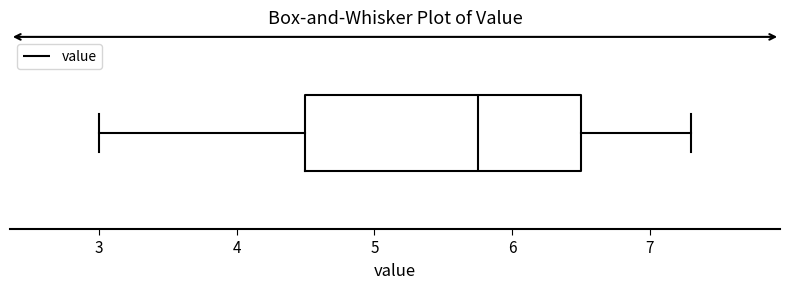

Where is the right edge of the box on the x-axis? The values are not printed on the chart, so give them approximately, as read against the axis.

6.5